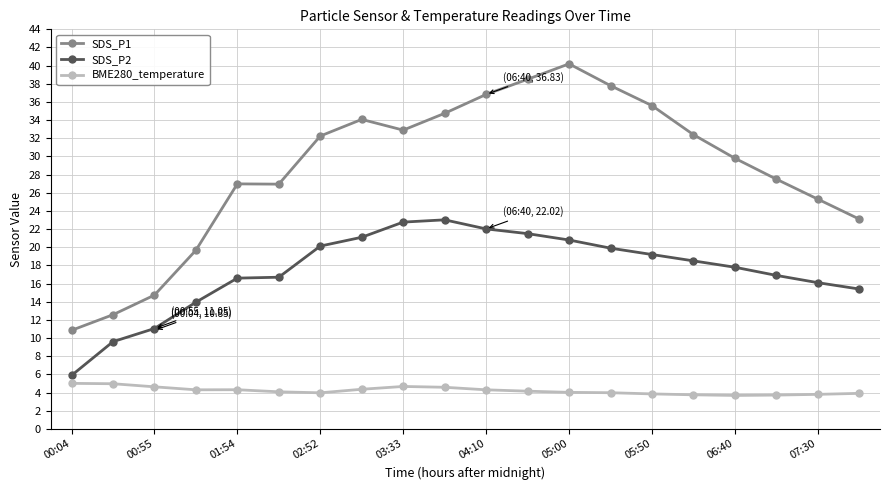

Which series has the largest total across all categories?

SDS_P1